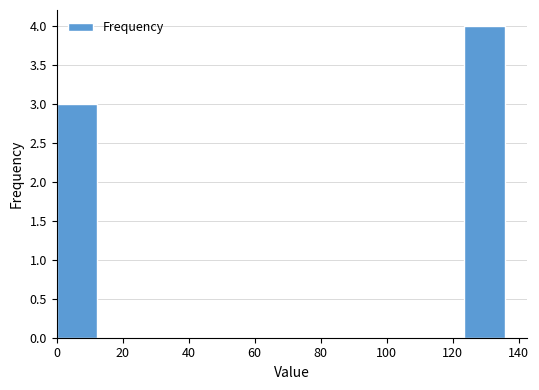

What is the height of the bar covering 0 to 14 on the x-axis? Neither the bar edges nor the heights are printed on the chart, so give them approximately, as read against the axes.

3